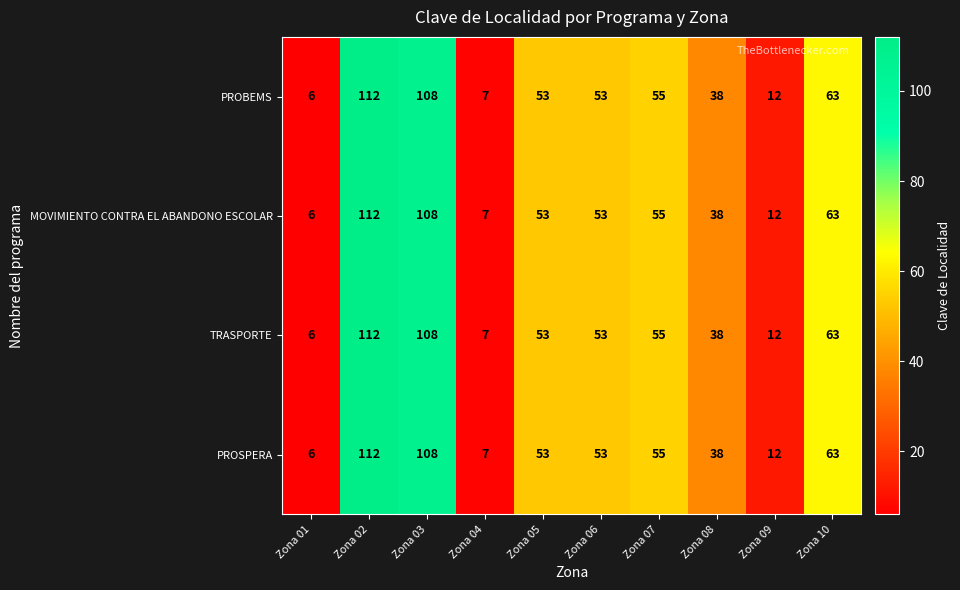

What is the average value of the PROSPERA series?

51